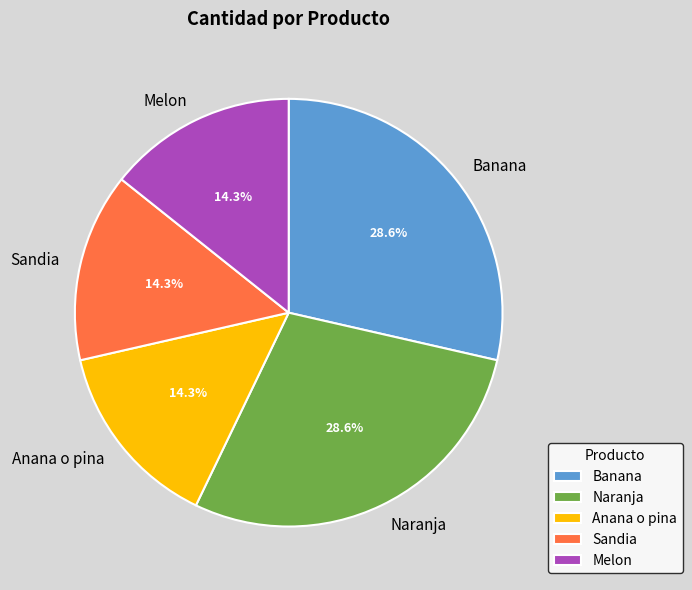

To the nearest percent, what portion does Melon represent?

14%